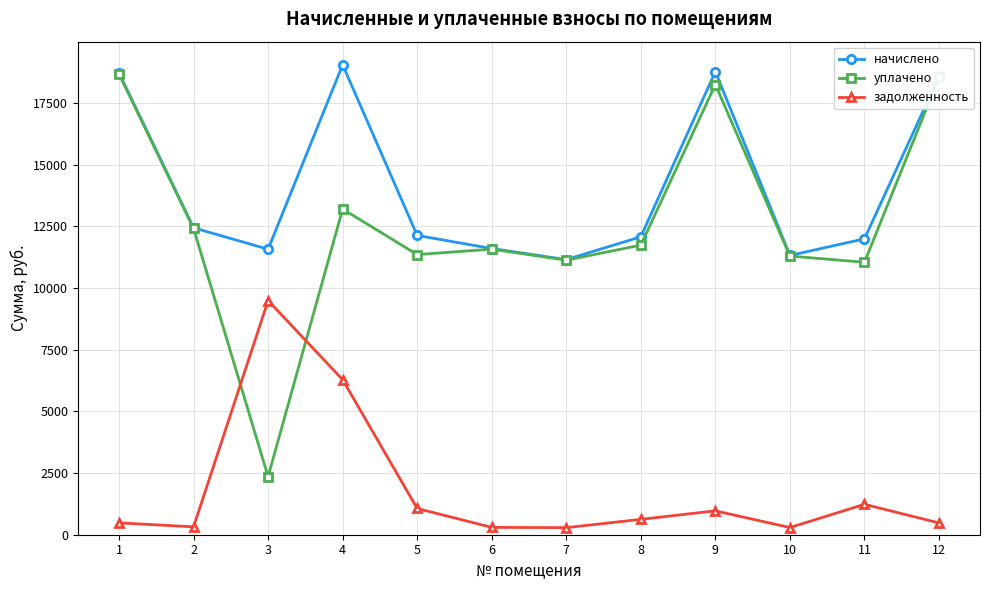

What is the total value across all series at 4?

38535.6